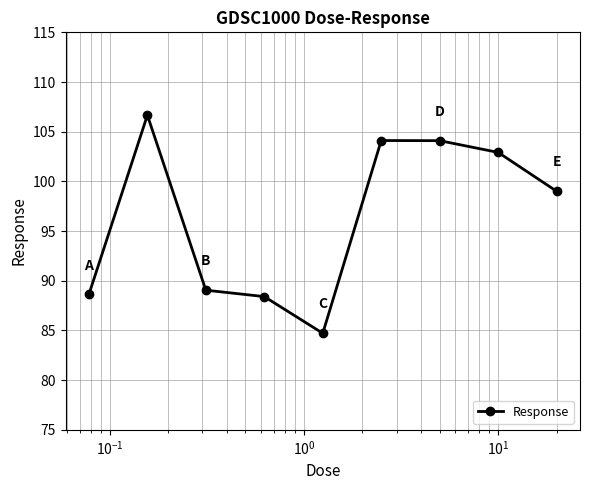

What is the minimum value shown in the chart?

84.7